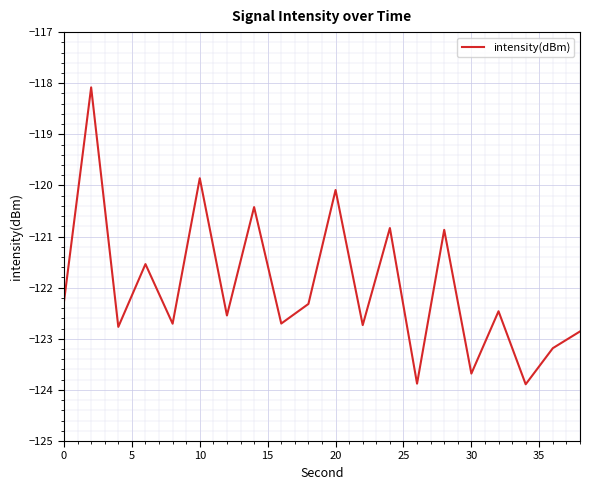

What is the difference between the maximum and minimum values?

5.8